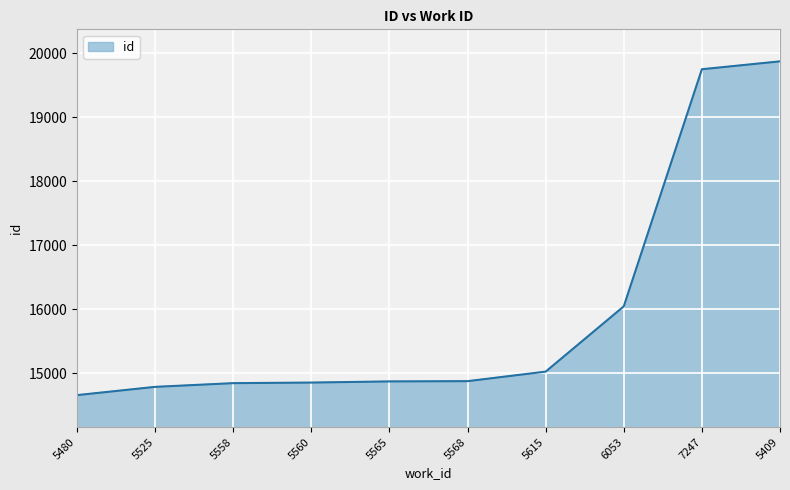

Which label corresponds to the largest value in the chart?

5409